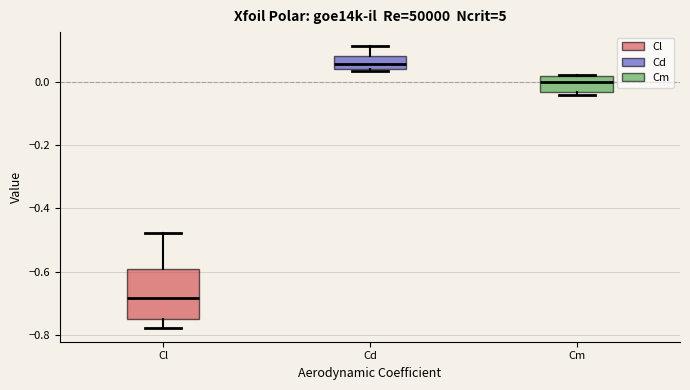

Reading left to right, transcribe this box plot: for each box, give where its median line is, the range the box spans, and where its two whiskers end, as read against the y-axis. The values are not printed on the chart, so give them approximately, as read against the axis.

Cl: median -0.68, box -0.74 to -0.60, whiskers -0.78 to -0.48
Cd: median 0.06, box 0.04 to 0.08, whiskers 0.04 (just below the box's lower edge) to 0.12
Cm: median 0.00, box -0.04 to 0.02, whiskers -0.04 (just below the box's lower edge) to 0.02